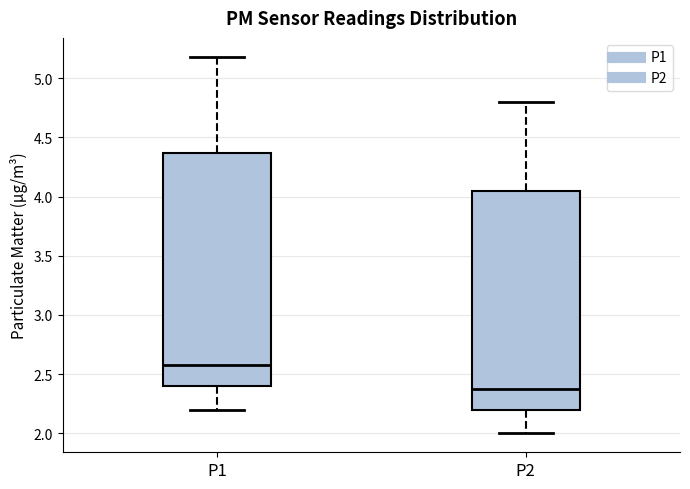

Which box's median line is the lowest?

P2